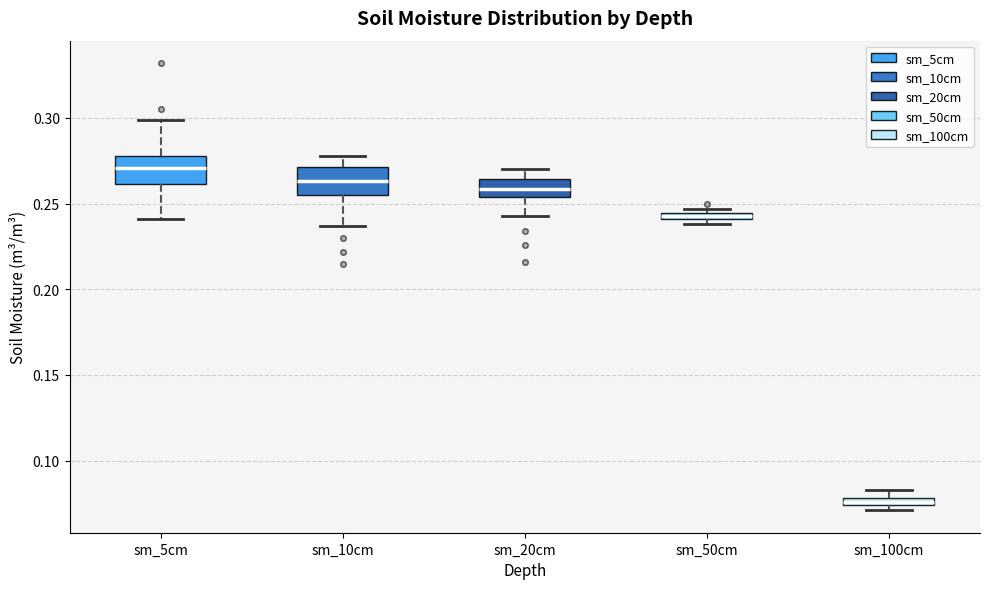

Which box has the highest median line?

sm_5cm